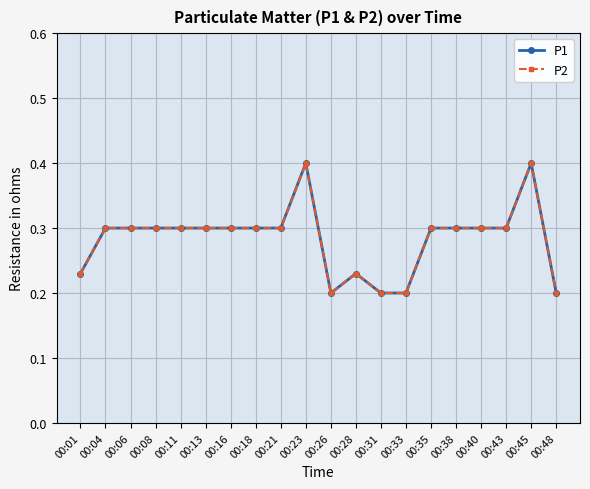

Is it true that P1 equals 0.2 at 00:28?

True